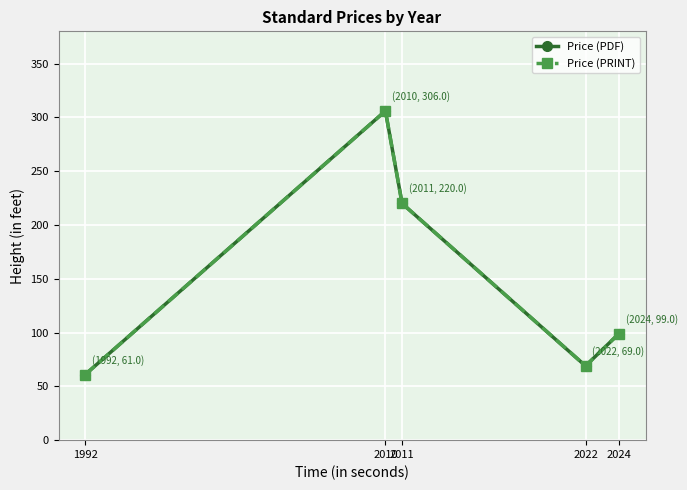

What is the value of the Price (PRINT) point at the 1st from the left?

61